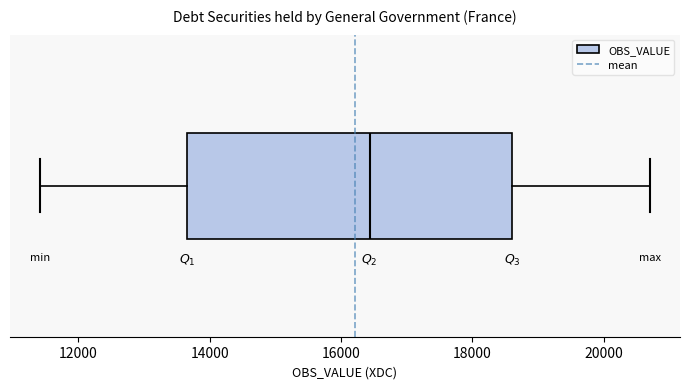

Transcribe this box plot: give where the median line is, the range the box spans, and where the two whiskers end, as read against the x-axis. The values are not printed on the chart, so give them approximately, as read against the axis.

median 16400, box 13600 to 18600, whiskers 11400 to 20800